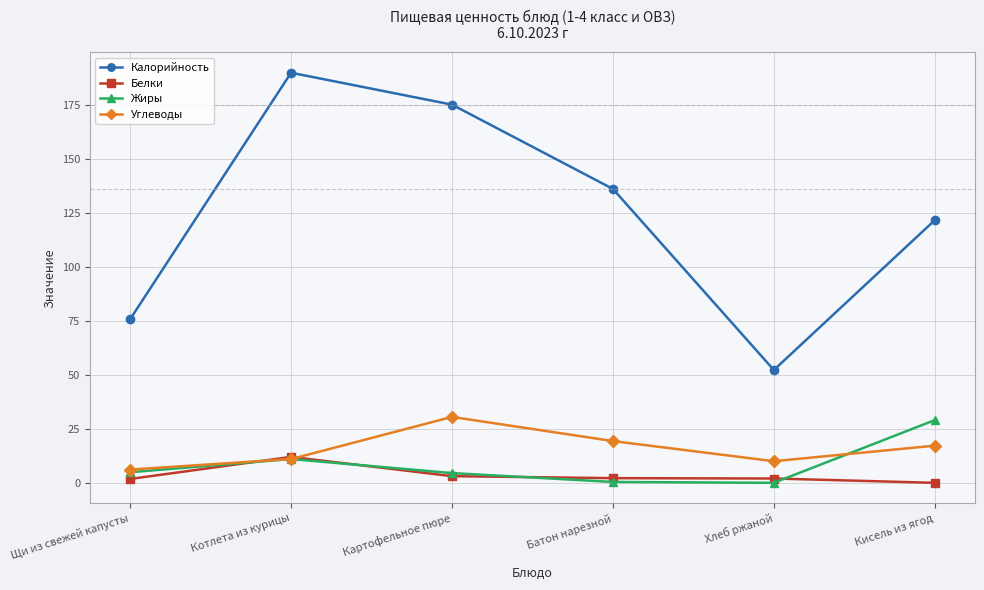

What is the difference between the maximum and minimum values in the Жиры series?

29.0